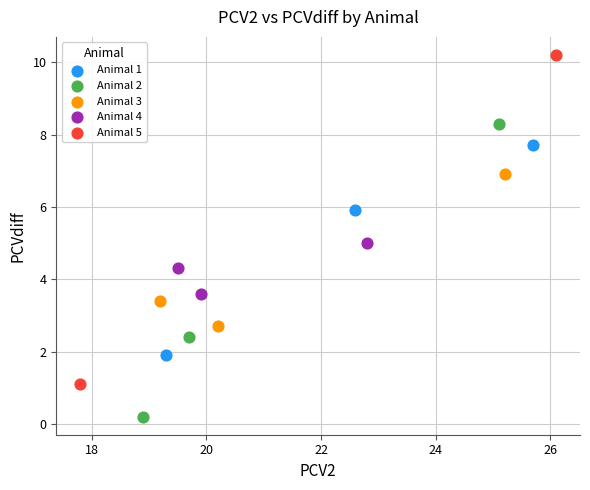

Which series has the largest Y range (max minus min)?

Animal 5